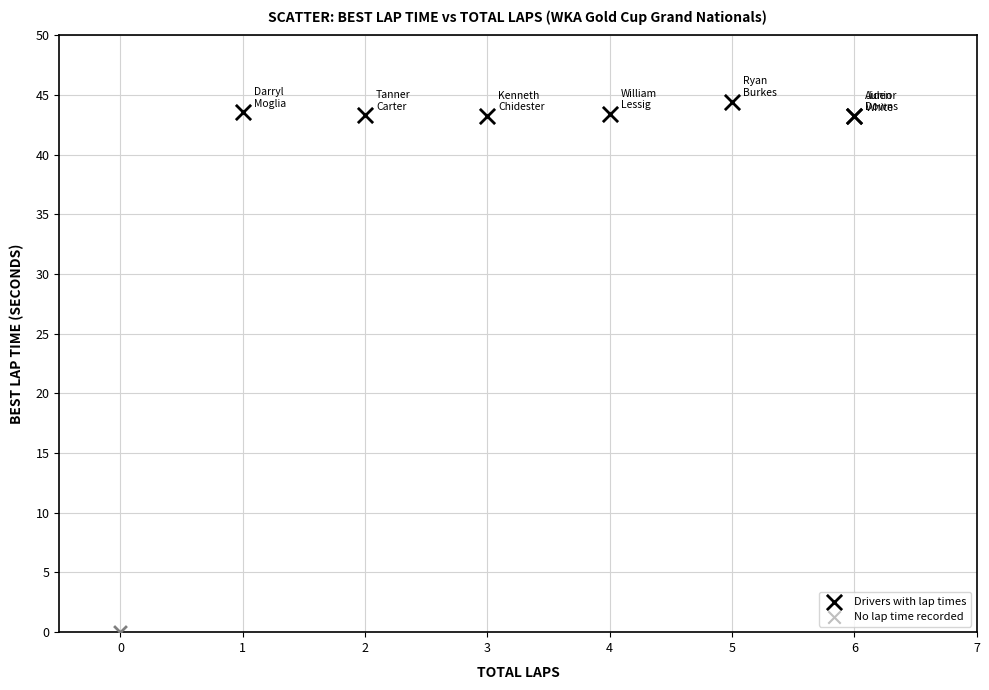

Which series contains the highest Y value?

Drivers with lap times